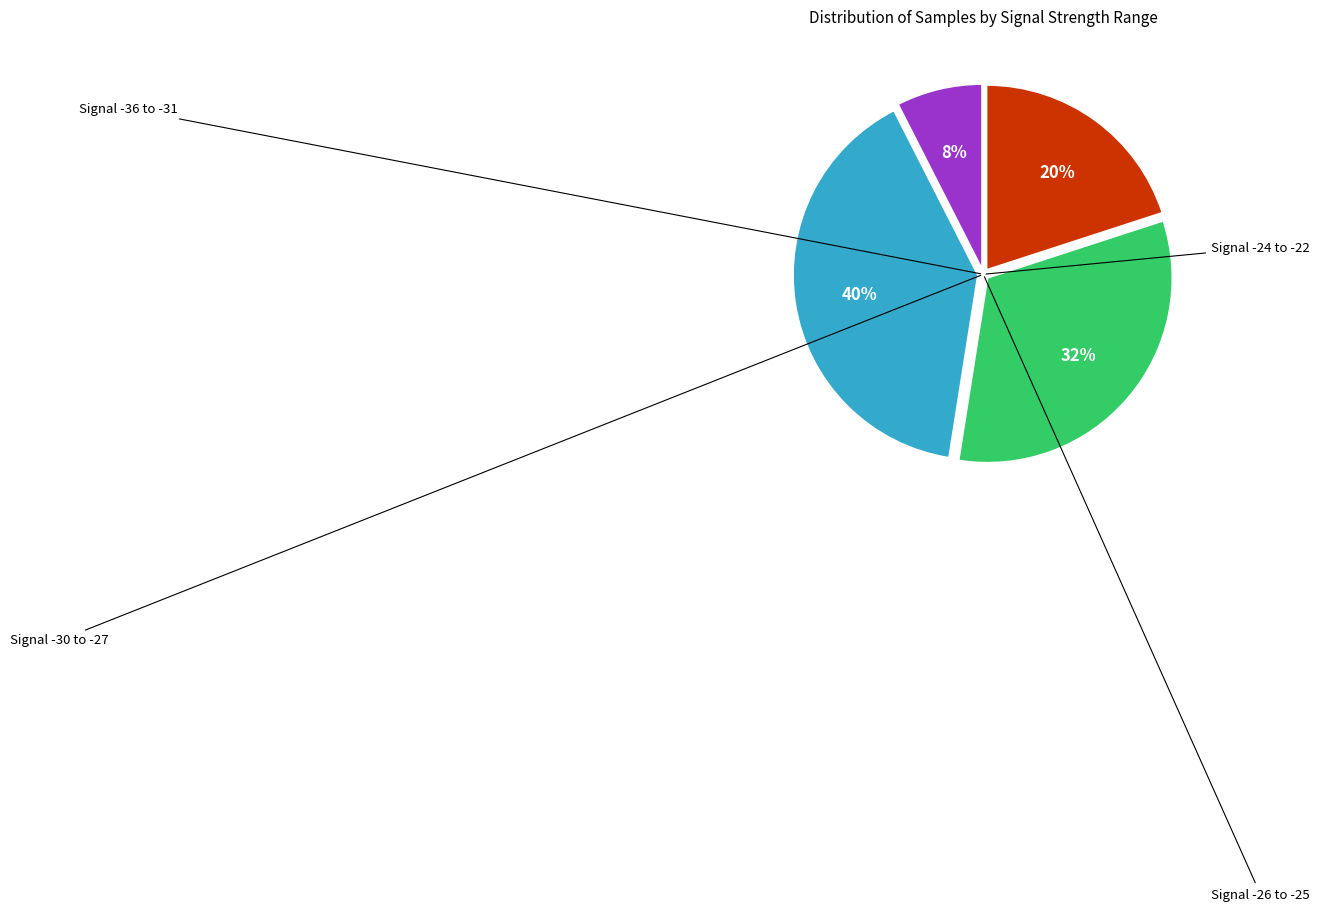

Is there any slice that represents more than half of the pie?

No